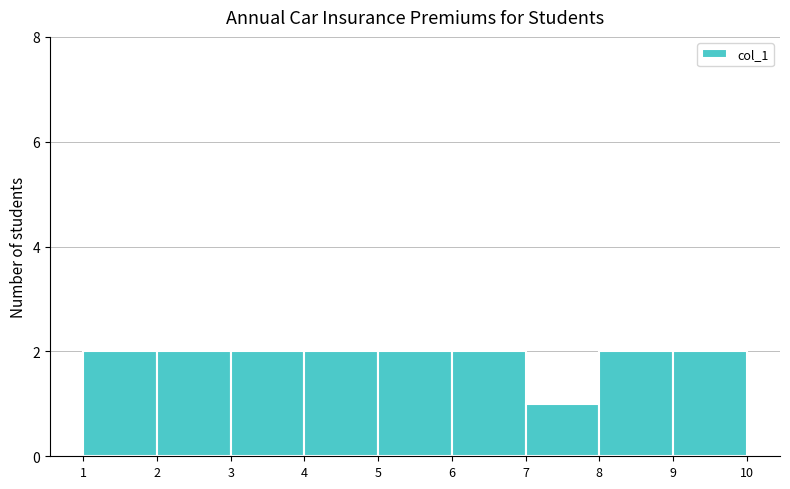

What is the height of the bar covering 2 to 3 on the x-axis? The values are not printed on the chart, so give them approximately, as read against the axis.

2